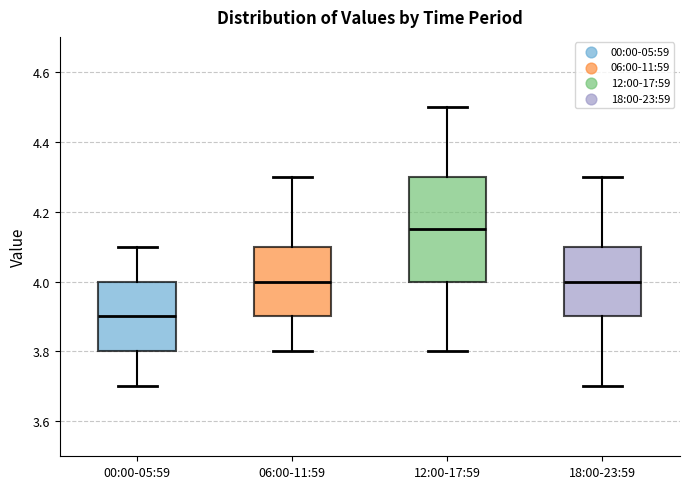

Reading left to right, transcribe this box plot: for each box, give where its median line is, the range the box spans, and where its two whiskers end, as read against the y-axis. The values are not printed on the chart, so give them approximately, as read against the axis.

00:00-05:59: median 3.90, box 3.80 to 4.00, whiskers 3.70 to 4.10
06:00-11:59: median 4.00, box 3.90 to 4.10, whiskers 3.80 to 4.30
12:00-17:59: median 4.16, box 4.00 to 4.30, whiskers 3.80 to 4.50
18:00-23:59: median 4.00, box 3.90 to 4.10, whiskers 3.70 to 4.30